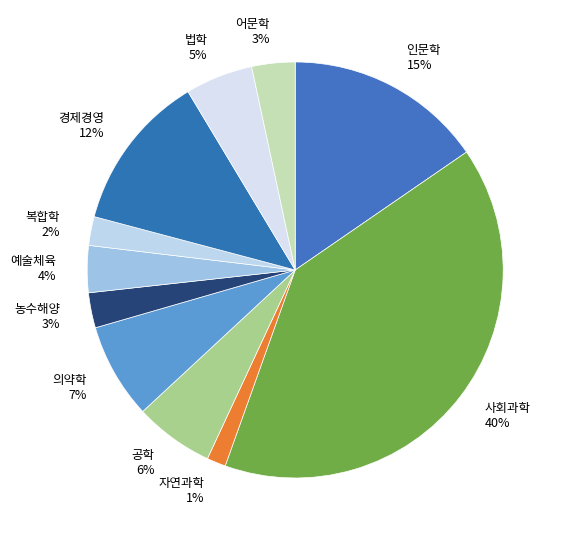

Combined, do 경제경영 and 인문학 account for over 50%?

No